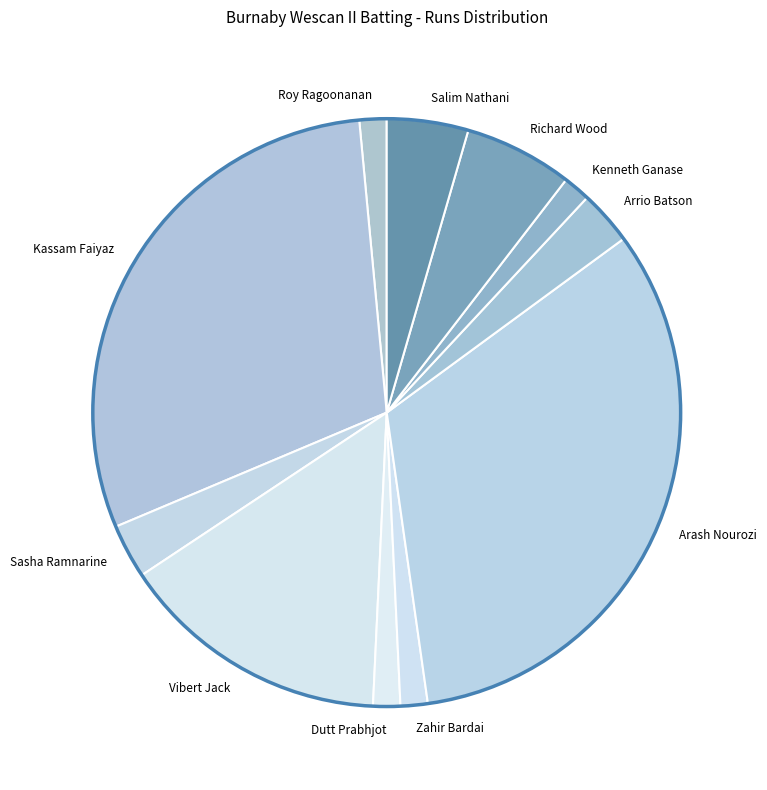

Between Kassam Faiyaz and Arash Nourozi, which is larger?

Arash Nourozi